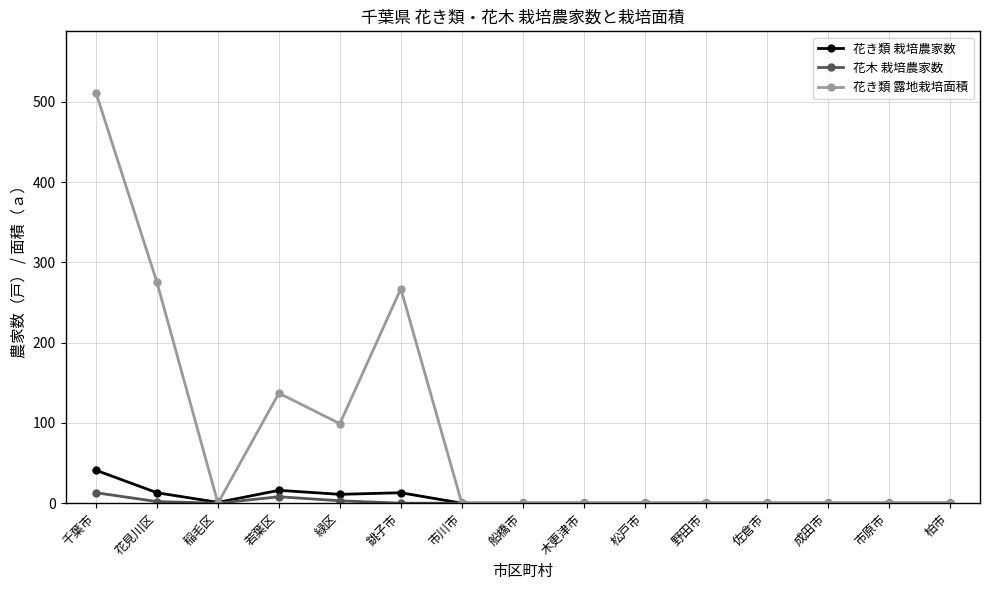

Does the chart display data point markers on the line(s)?

Yes